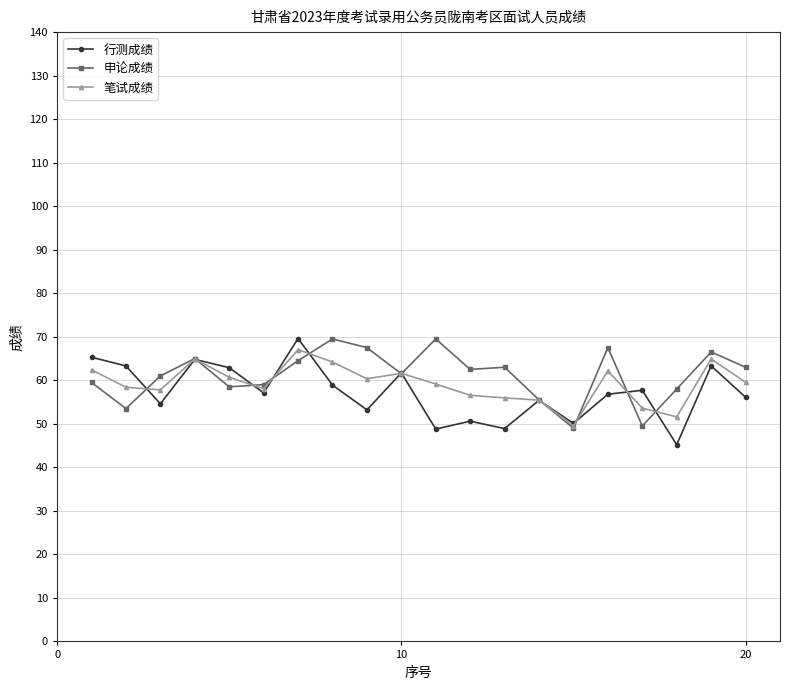

What is the minimum value shown in the chart?

45.2